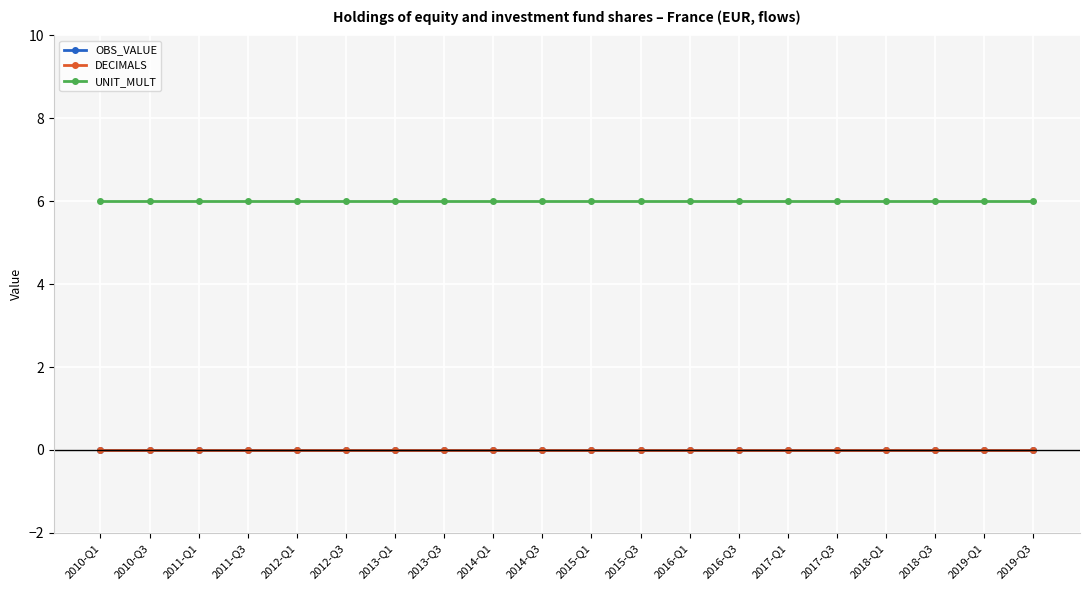

Does the chart have visible grid lines?

Yes